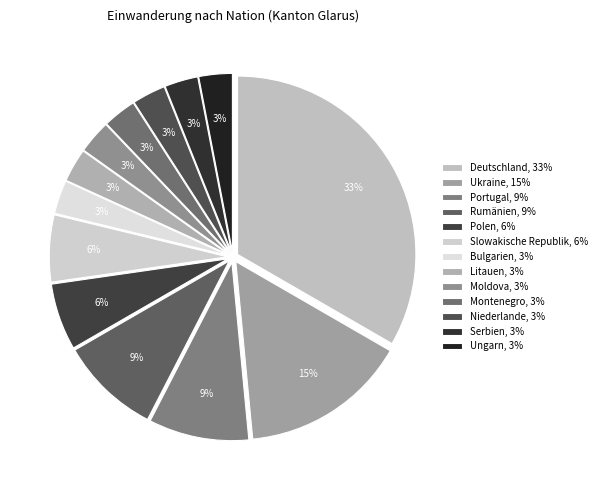

To the nearest percent, what is the difference between the Slowakische Republik and Moldova slice percentages?

3%